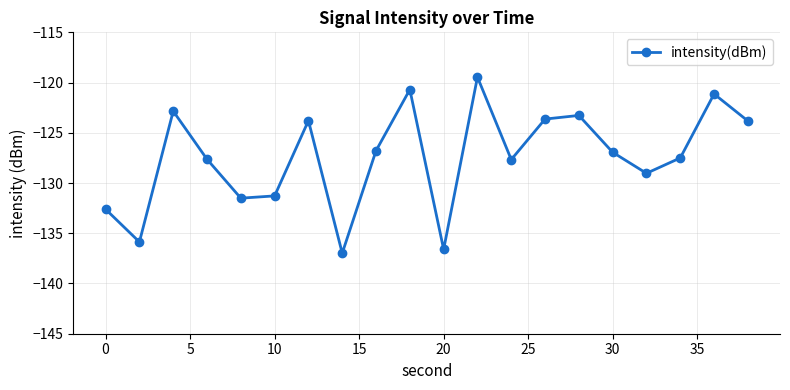

How many interior local peaks (higher than both neighbors) does the data have?

6